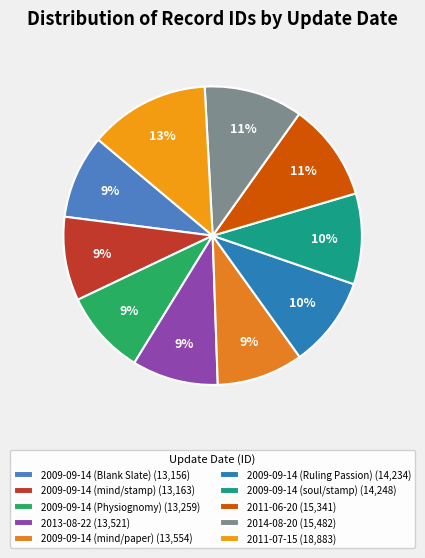

What is the largest slice in the pie chart?

2011-07-15